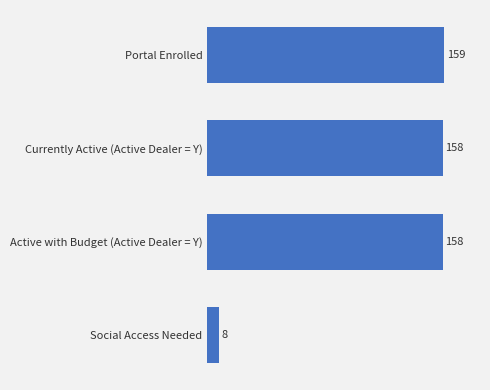

What is the average value?

121